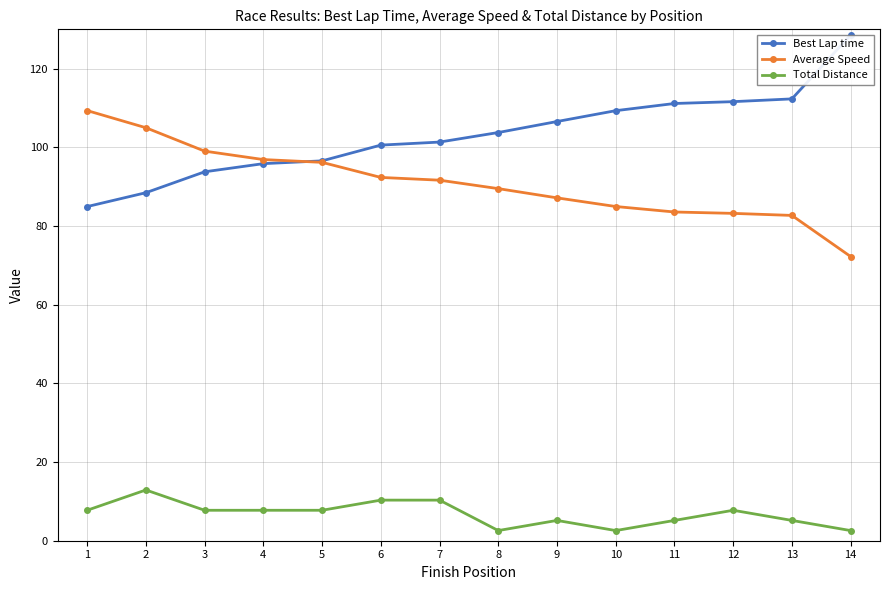

What is the highest value of the Average Speed series?

109.3